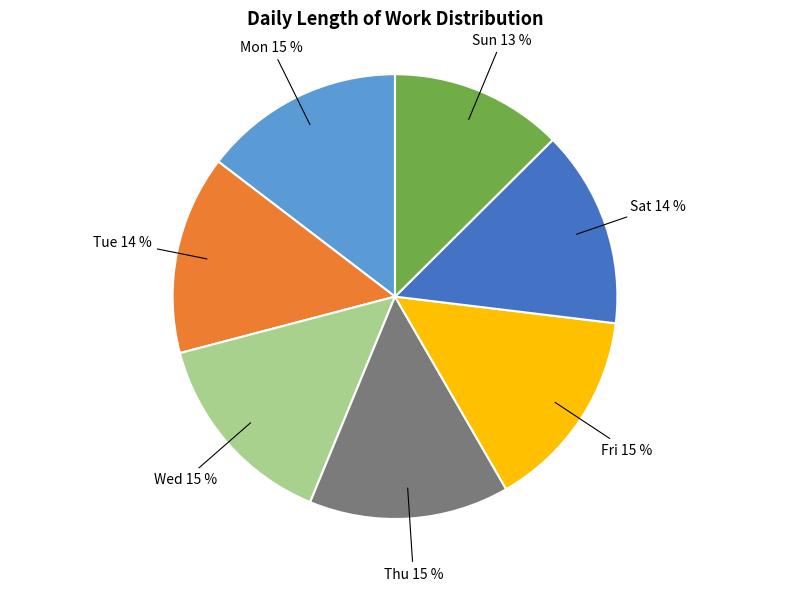

To the nearest percent, what is the difference between the largest and smallest slice percentages?

2%